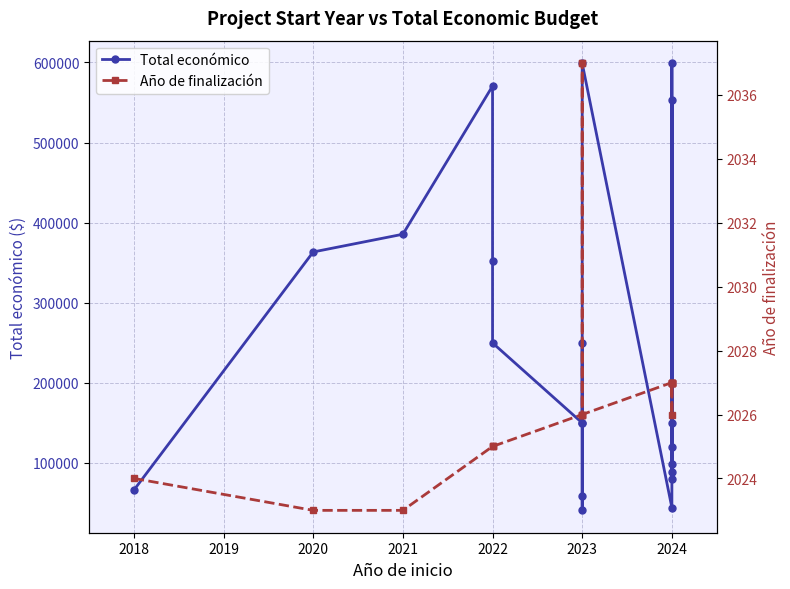

Which series has the widest spread of values?

Total económico